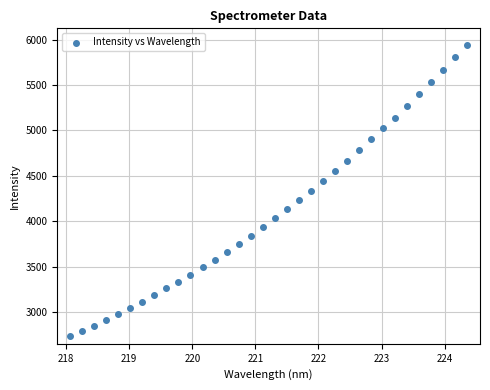

What is the range of X values (max minus min)?

6.3